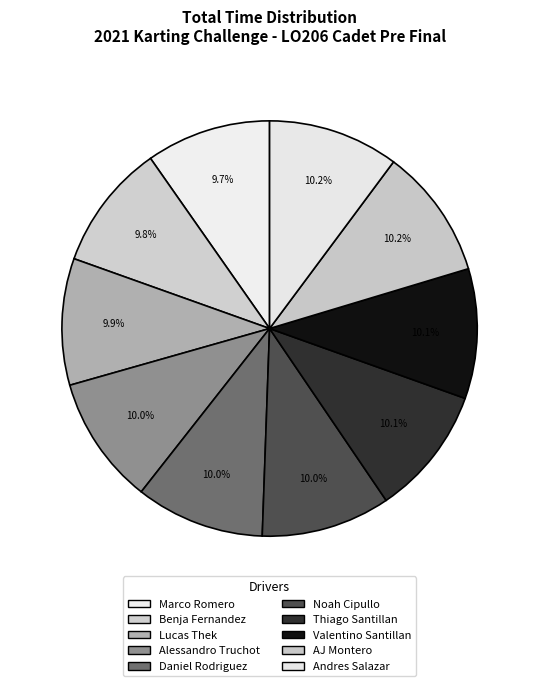

How many slices are in this pie chart?

10